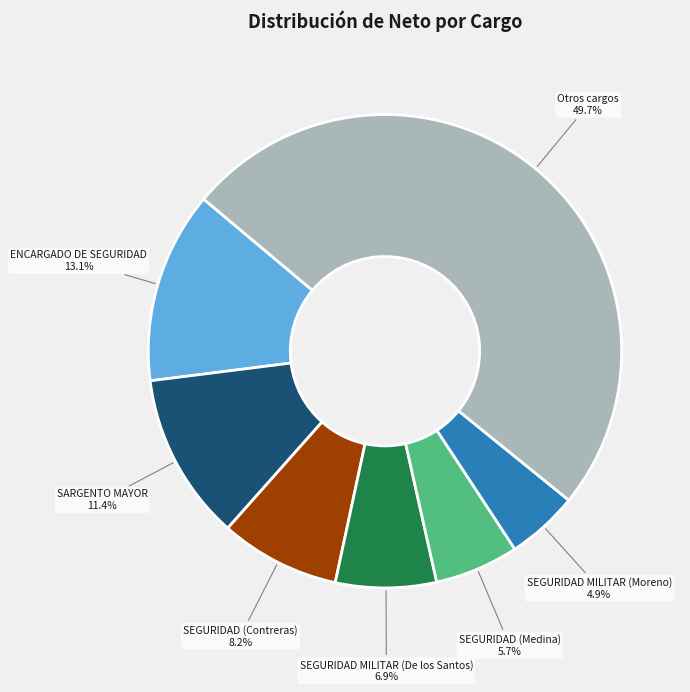

Approximately how many times larger is the value at ENCARGADO DE SEGURIDAD compared to Otros cargos?

0.3